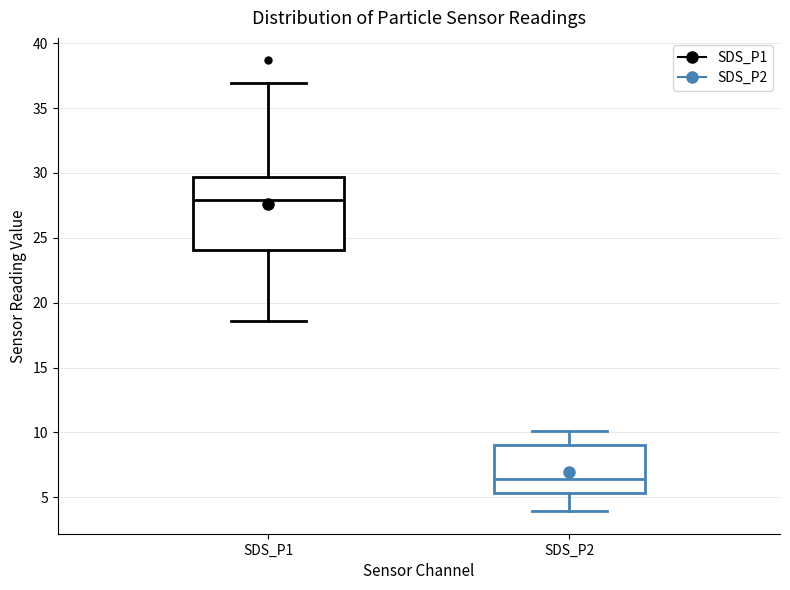

Where is the upper edge of the box for SDS_P1 on the y-axis? The values are not printed on the chart, so give them approximately, as read against the axis.

29.5